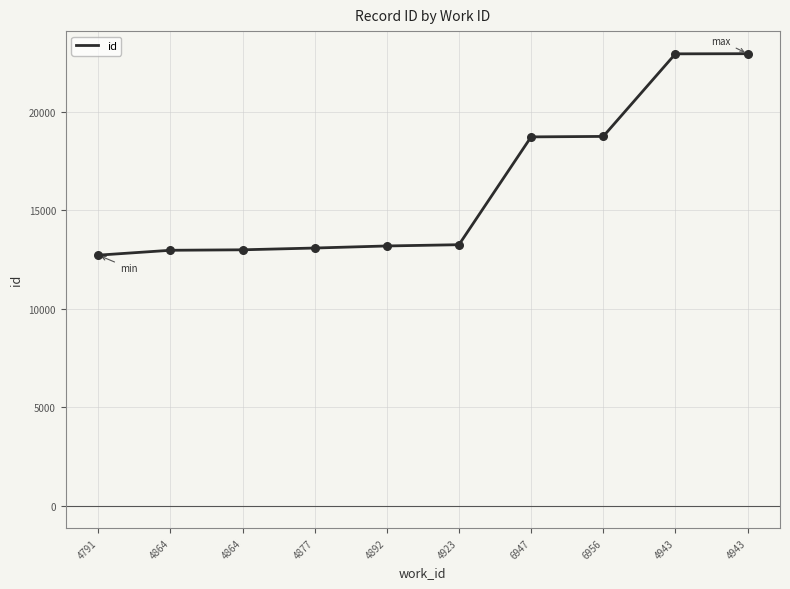

What is the change in value from 4791 to 6947?

+6007